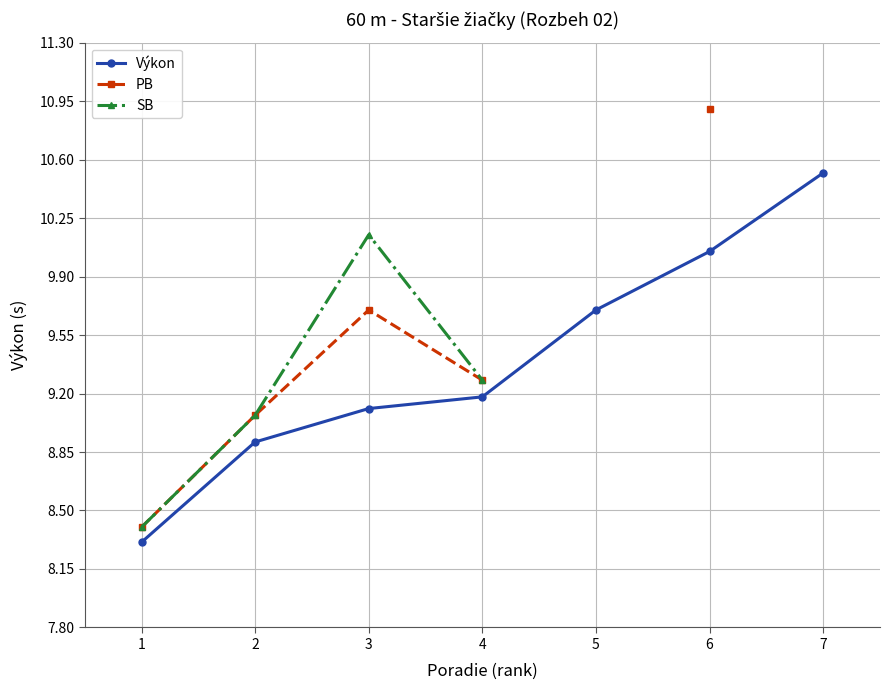

What is the difference between the Výkon values at 6 and 4?

0.9